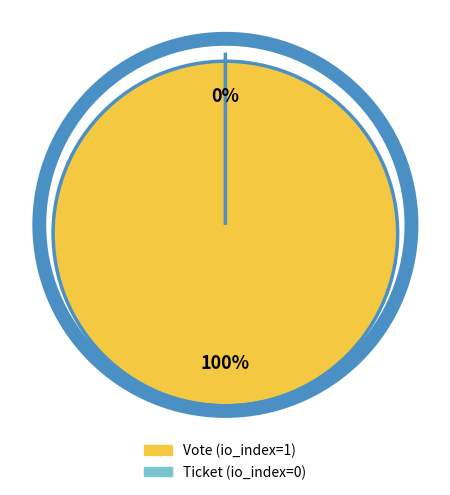

Does Ticket (io_index=0) account for over 50% of the chart?

No